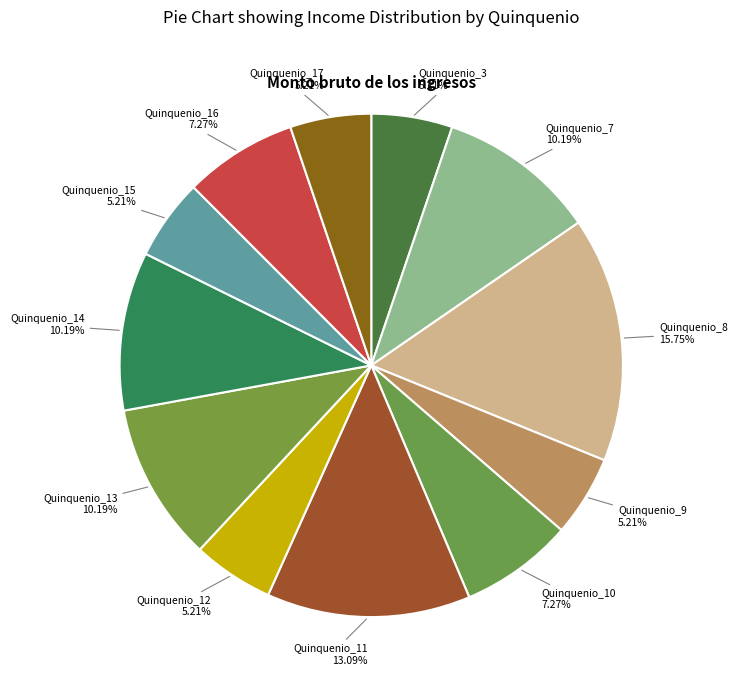

Which has a higher value, Quinquenio_11 or Quinquenio_12?

Quinquenio_11